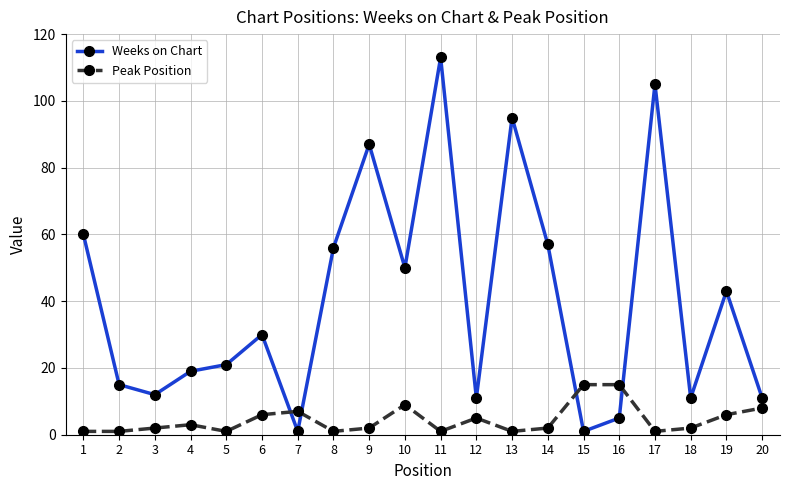

What is the difference between the second highest and second lowest values in the Weeks on Chart series?

104